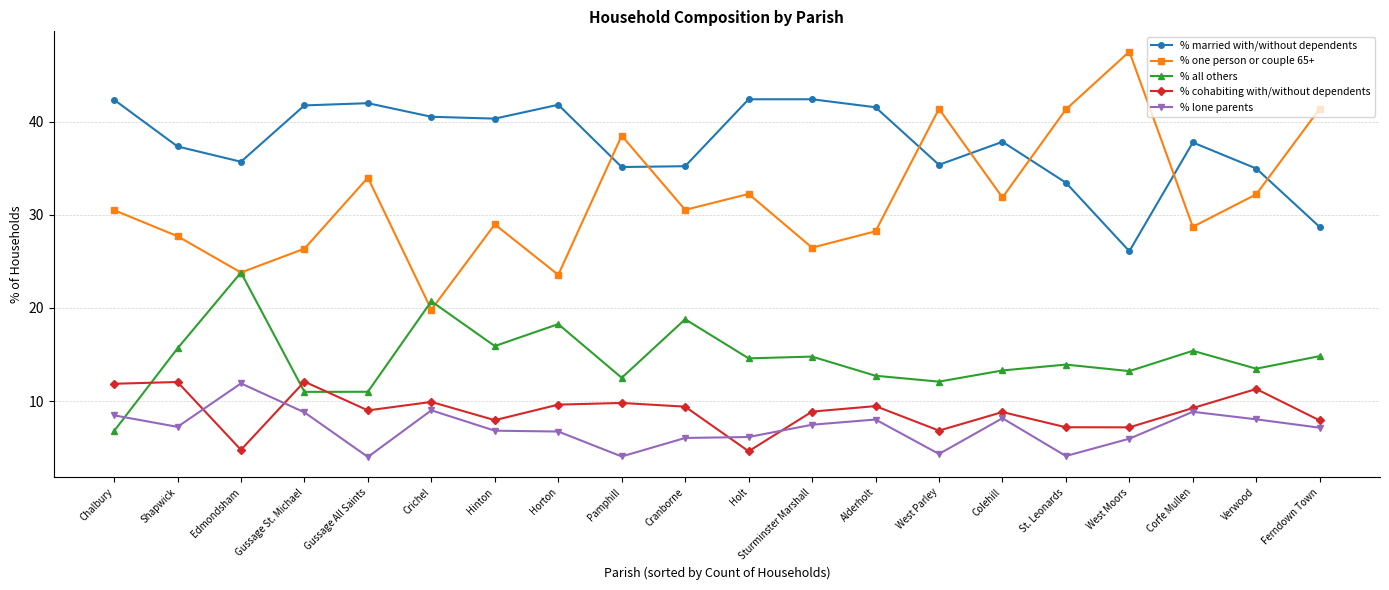

True or false: % married with/without dependents has a value of 62.5 at Gussage St. Michael.

False